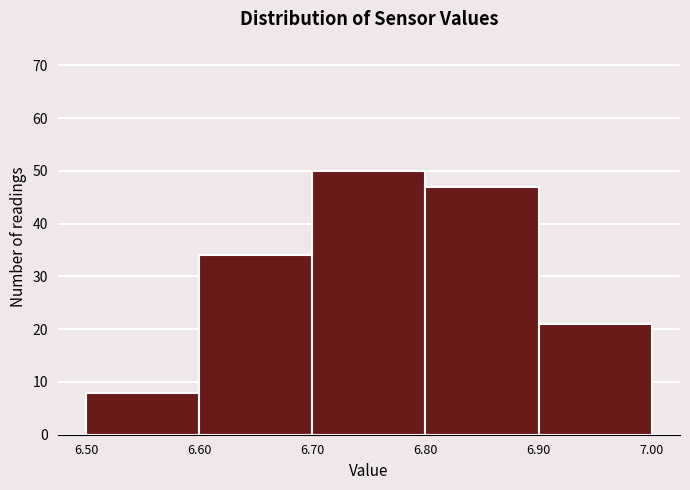

Reading left to right, list every bar in this chart as the range it spans on the x-axis followed by its height. The values are not printed on the chart, so give them approximately, as read against the axis.

6.50 to 6.60: 8
6.60 to 6.70: 34
6.70 to 6.80: 50
6.80 to 6.90: 47
6.90 to 7.00: 21